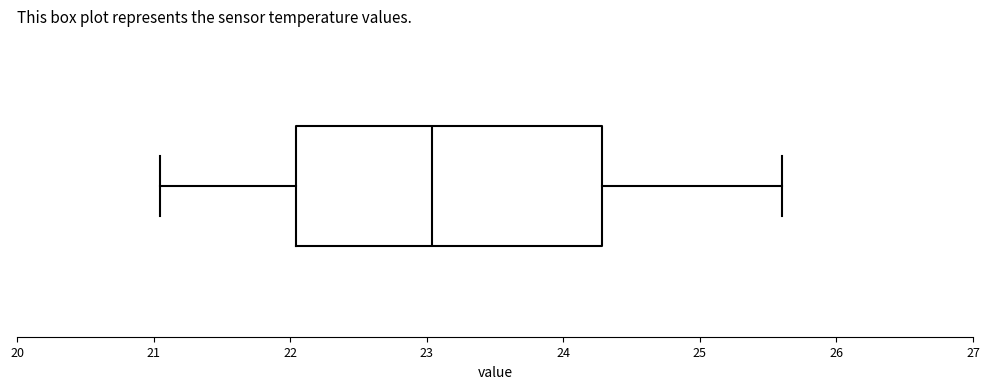

Transcribe this box plot: give where the median line is, the range the box spans, and where the two whiskers end, as read against the x-axis. The values are not printed on the chart, so give them approximately, as read against the axis.

median 23.0, box 22.0 to 24.3, whiskers 21.1 to 25.6